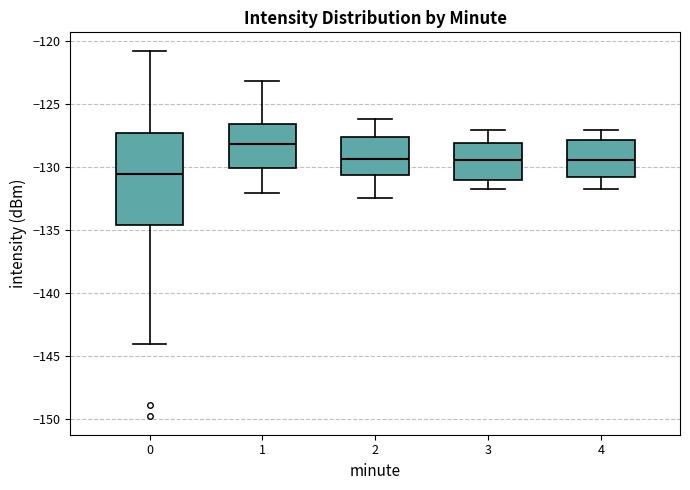

Where does the upper whisker of the box at x = 2 end on the y-axis? The values are not printed on the chart, so give them approximately, as read against the axis.

-126.0